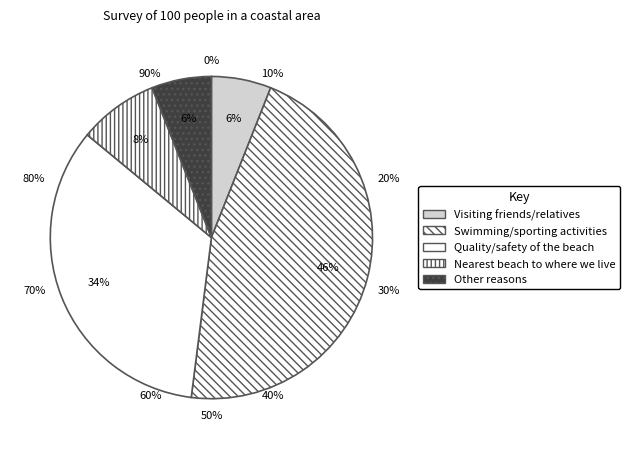

To the nearest percent, what percentage of the pie is 20529.25?

19%